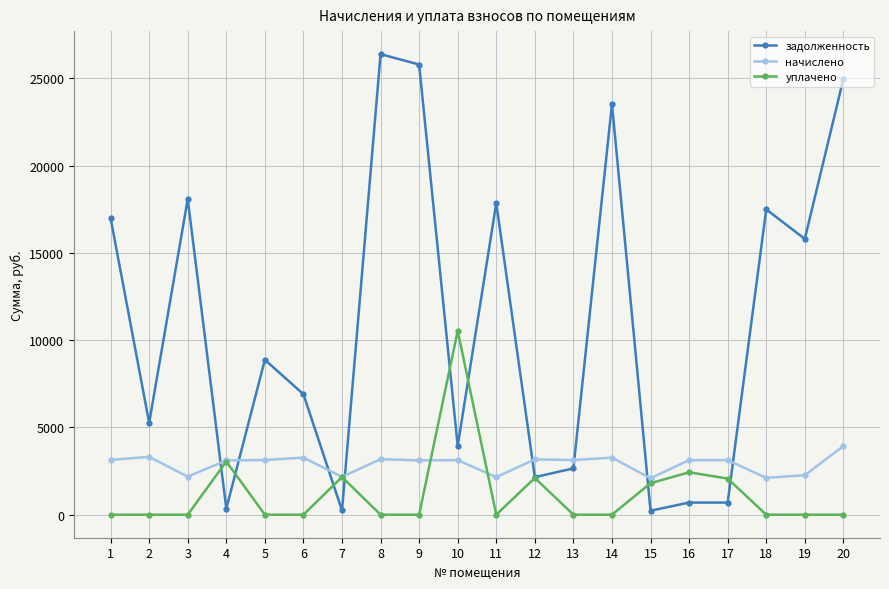

Is the value of начислено at 3 greater than the value of уплачено at 4?

No